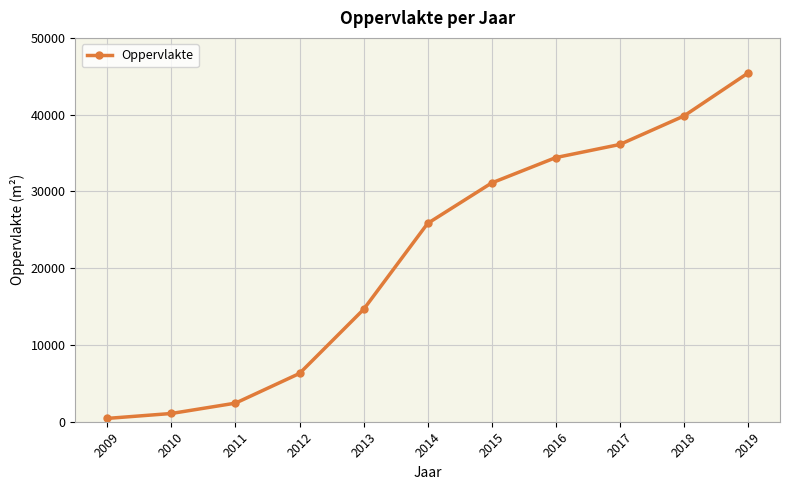

What is the approximate value at 2009?

433.2